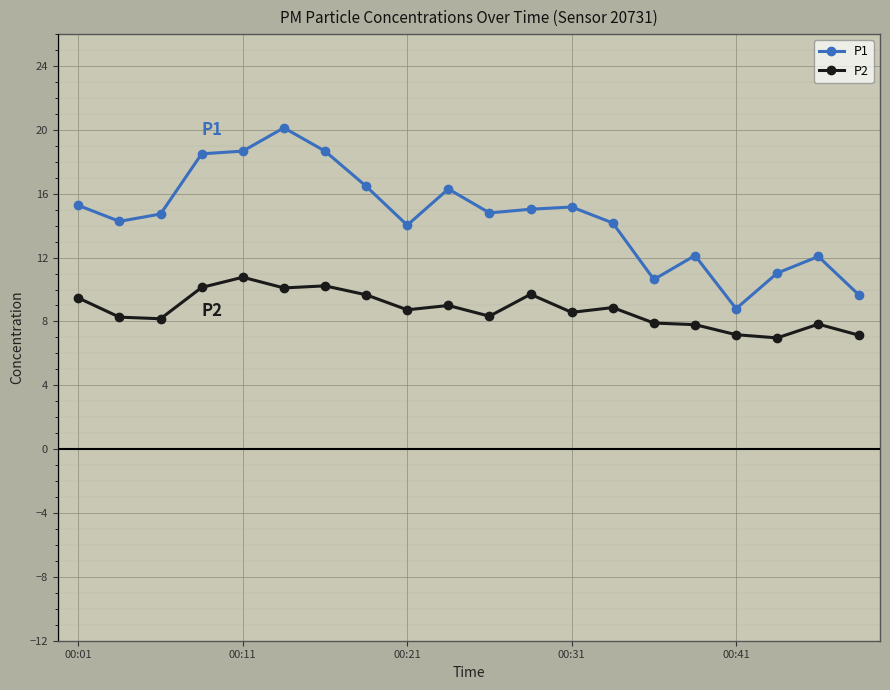

True or false: P2 and P1 cross at least once.

False